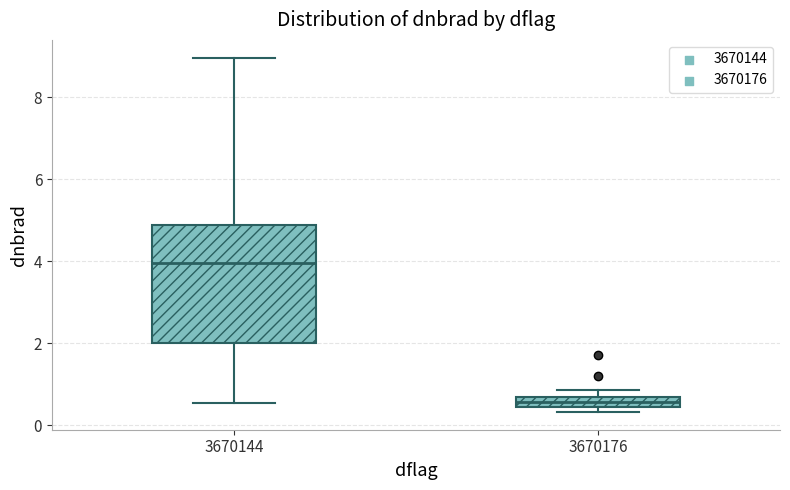

Where is the lower edge of the box at x = 3670144 on the y-axis? The values are not printed on the chart, so give them approximately, as read against the axis.

2.0